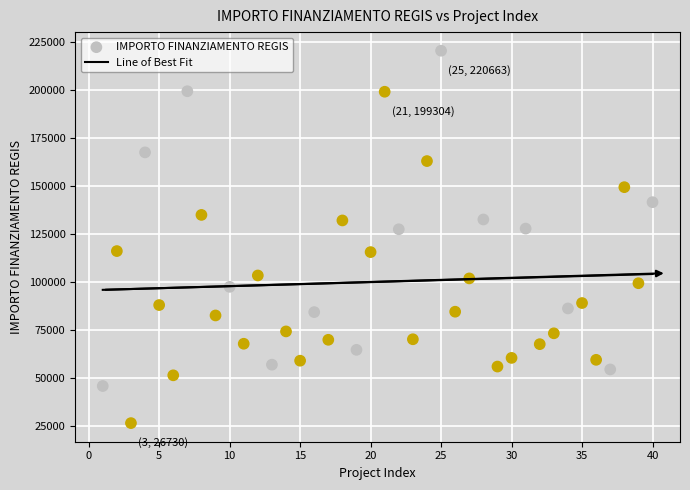

What is the range of Y values (max minus min)?

193933.1